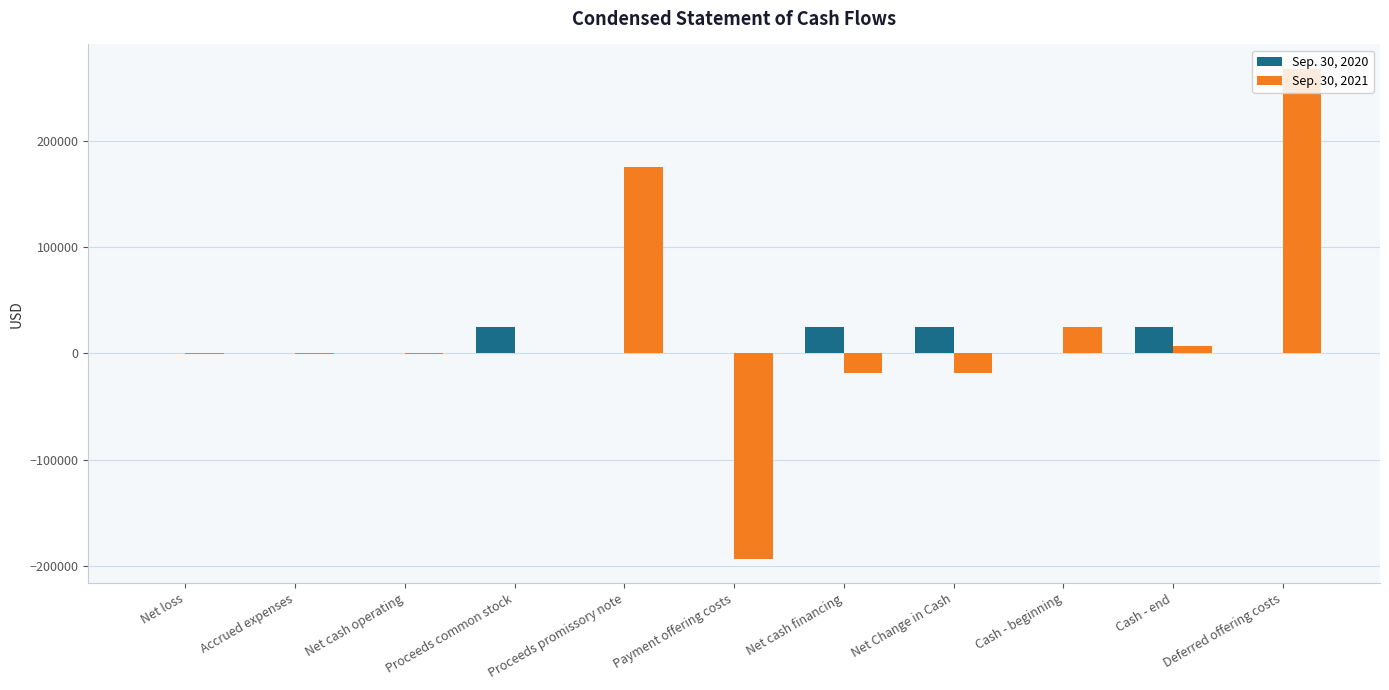

Count the Sep. 30, 2020 values in the range 0 to 25000.

11